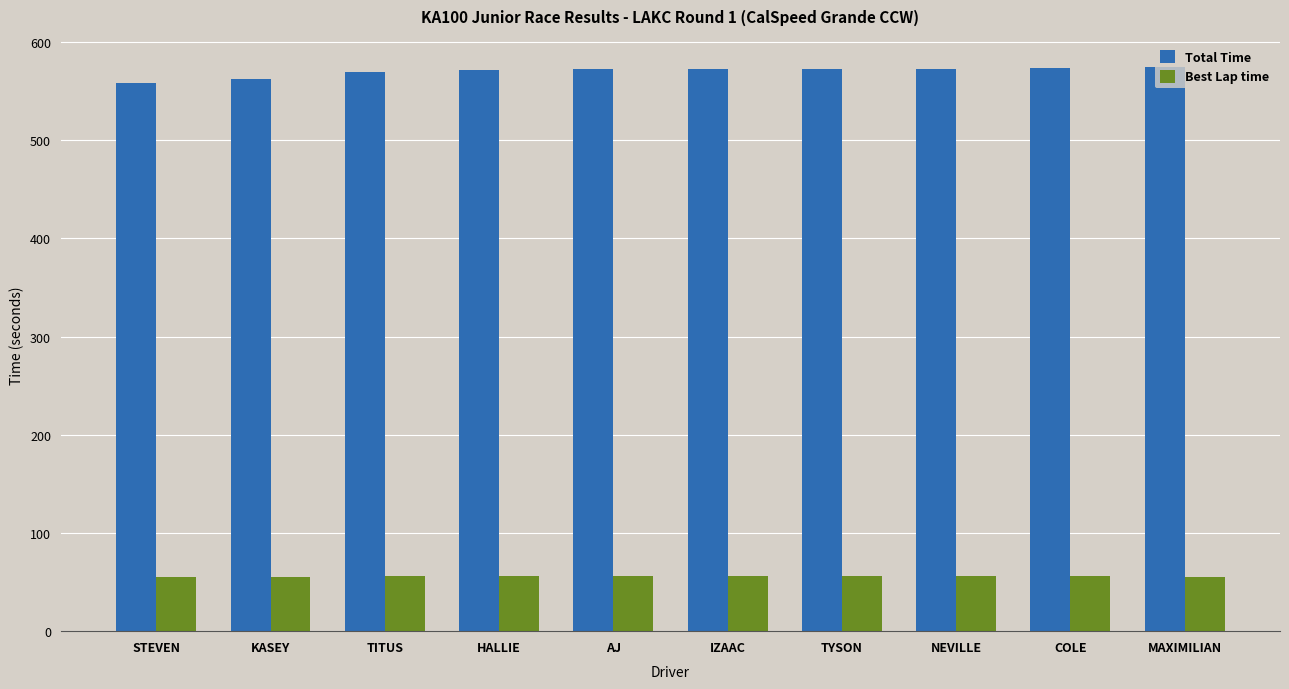

List the series in order of their overall mean, highest first.

Total Time, Best Lap time